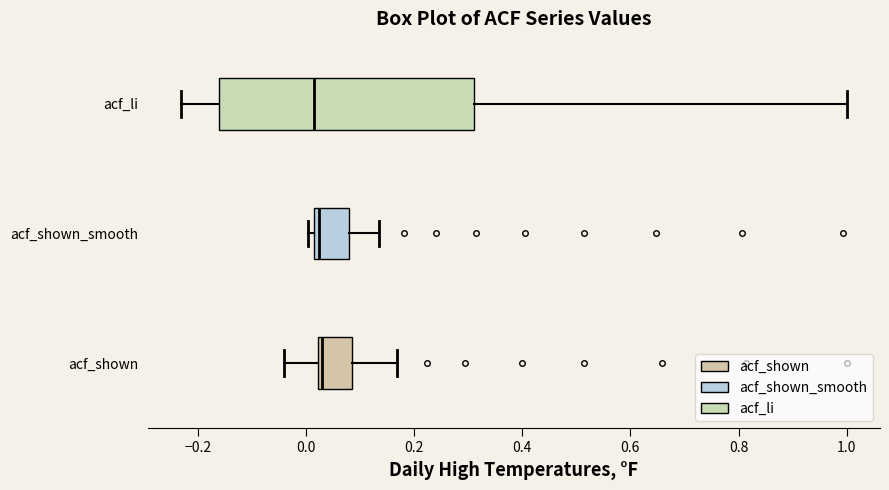

Comparing the boxes themselves (not the whiskers), which one is the widest?

acf_li